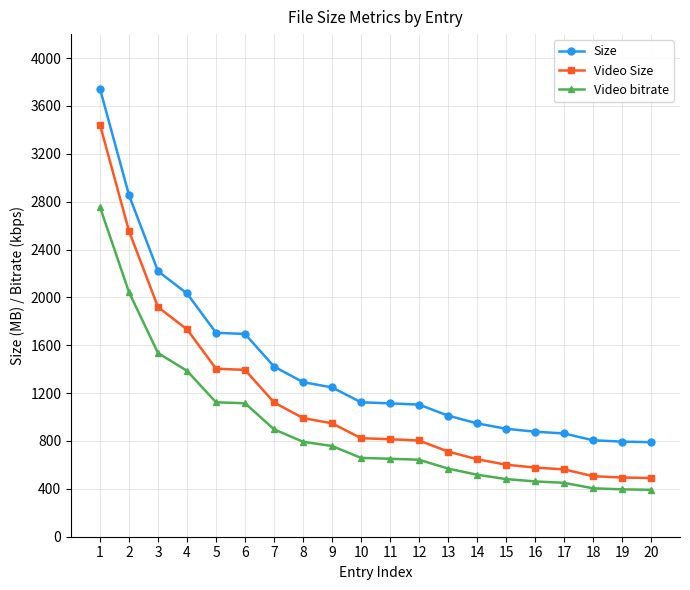

What is the average value of the Video Size series?

1127.1